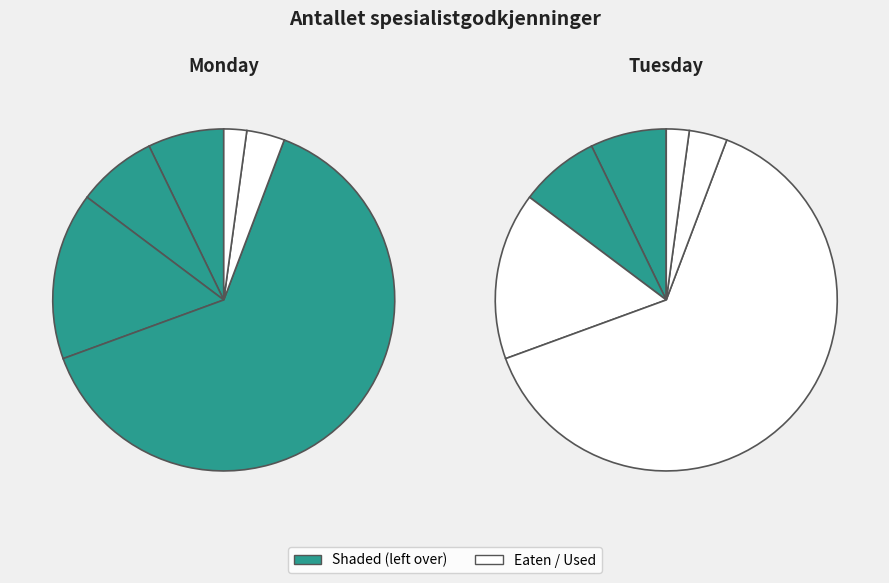

Count the number of slices in the pie.

6